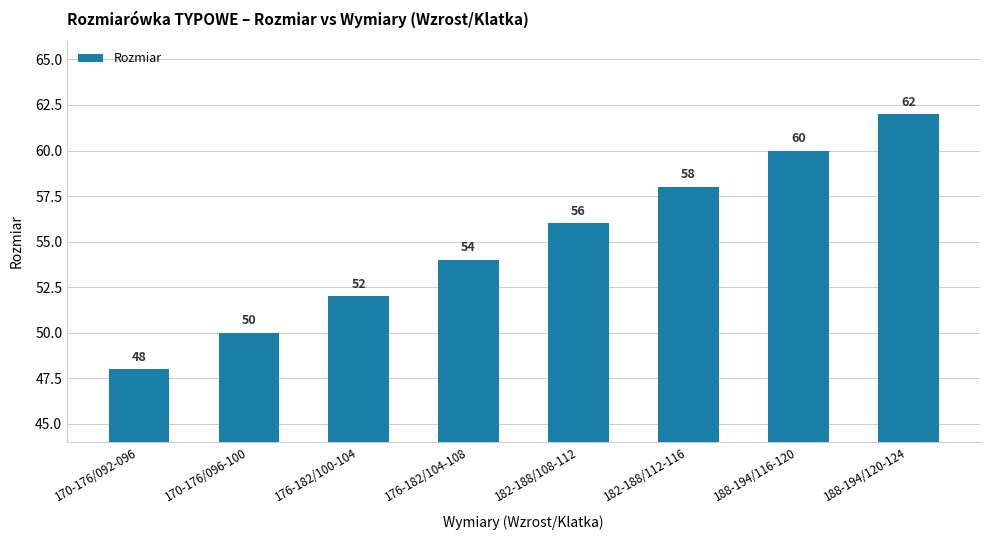

Count the number of categories in the chart.

8